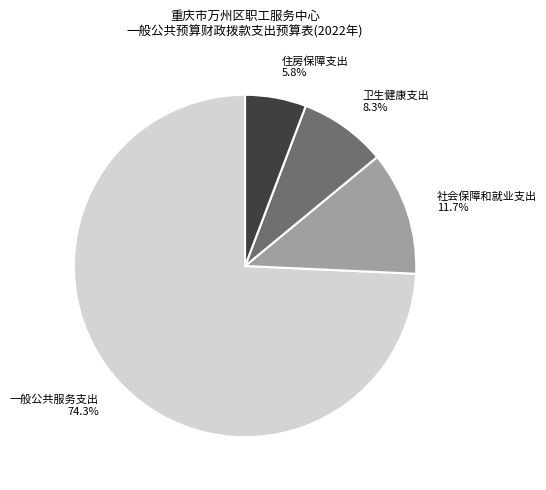

How much of the chart is everything except 社会保障和就业支出?

88.3%